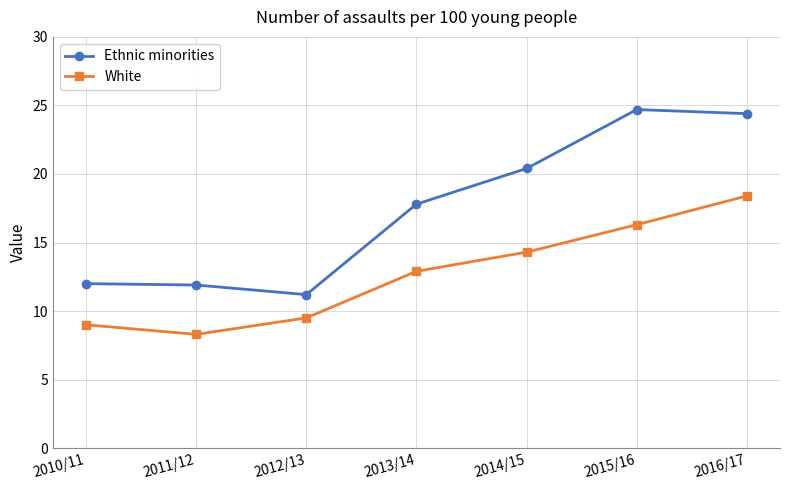

List the series in order of their peak value, highest first.

Ethnic minorities, White